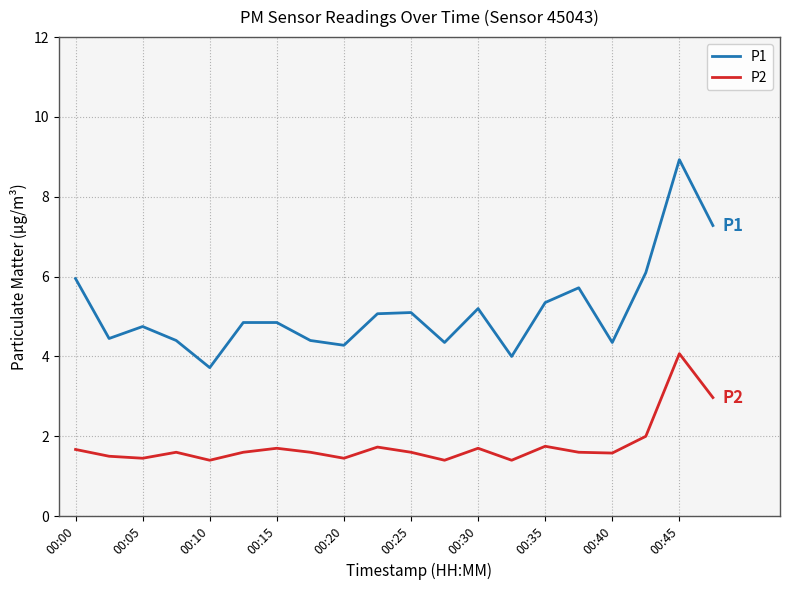

How many lines are shown in the chart?

2